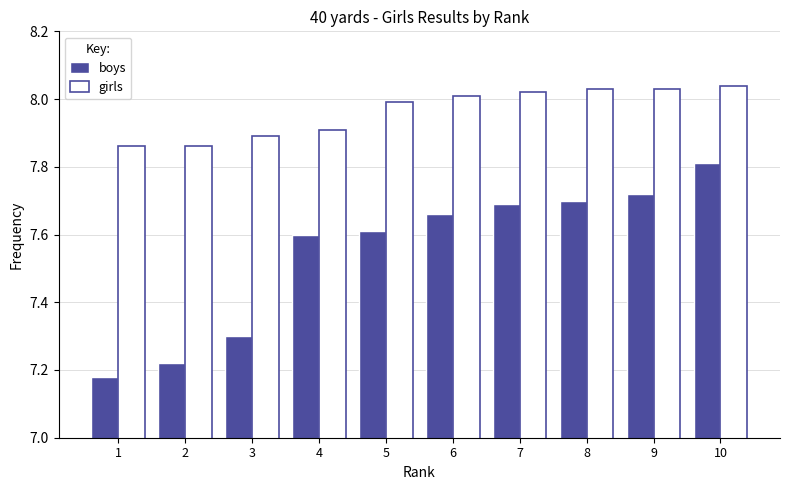

Which category has the highest value in the boys series?

10